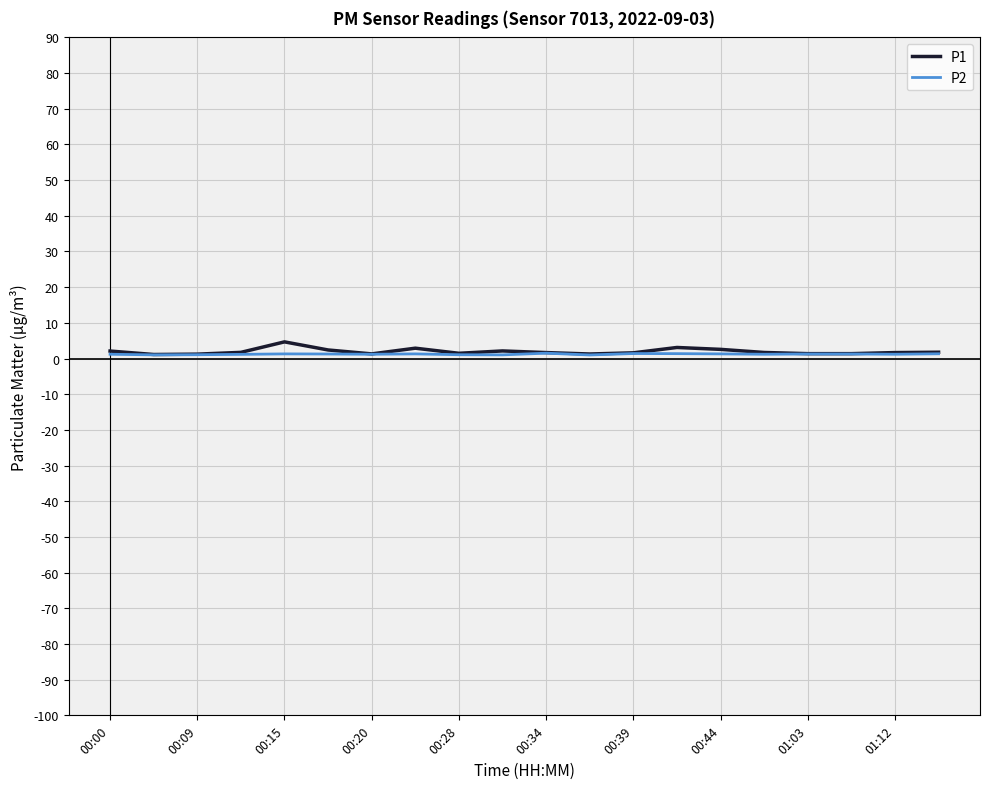

What is the highest value of the P2 series?

1.5